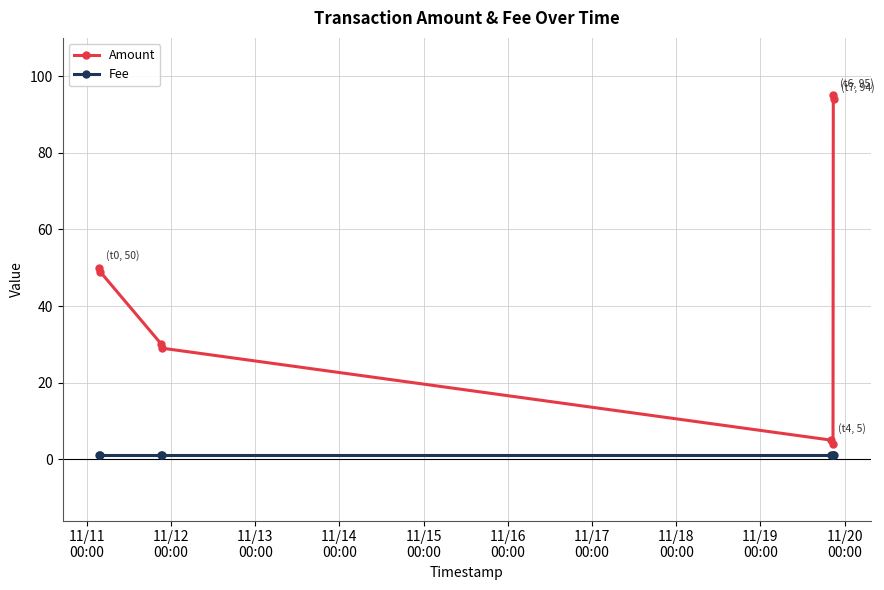

Reading left to right, transcribe all the data shown in this chart.

Amount: 50	49	30	29	5	4	95	94
Fee: 1	1	1	1	1	1	1	1